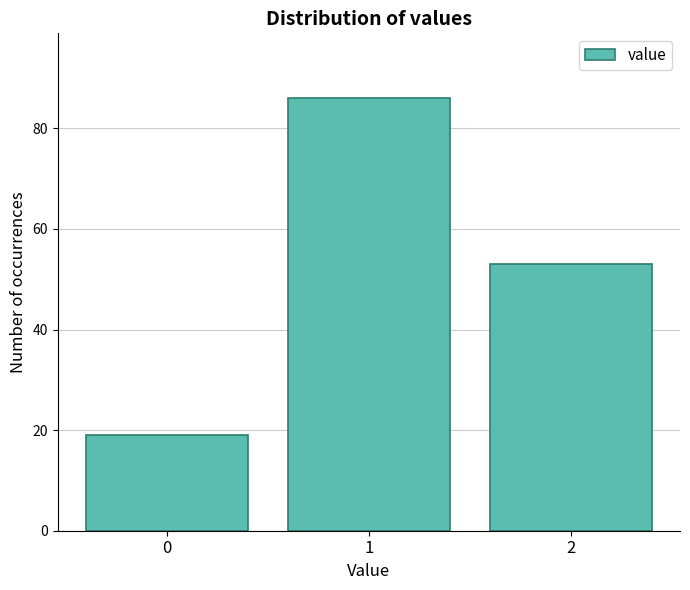

Reading left to right, list all the values displayed in this chart.

0=19	1=86	2=53